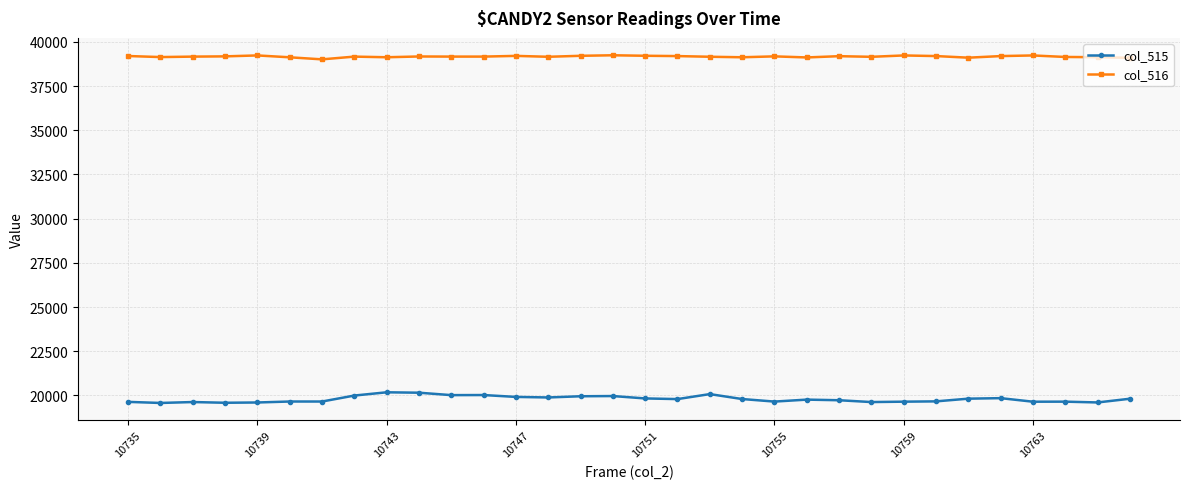

True or false: col_515 has more than 2 points higher than both neighbors.

True